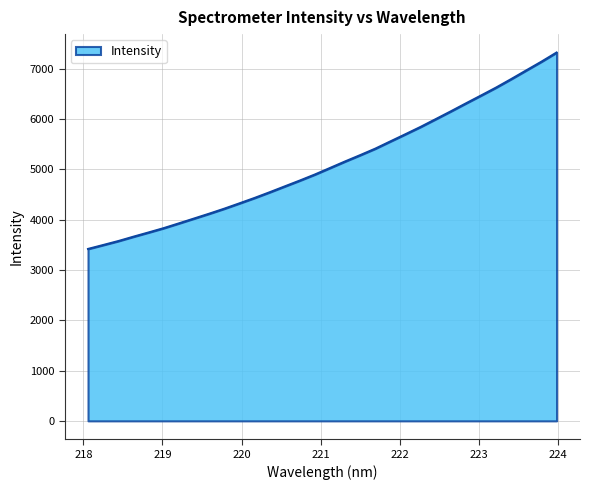

What is the maximum value shown in the chart?

7326.6